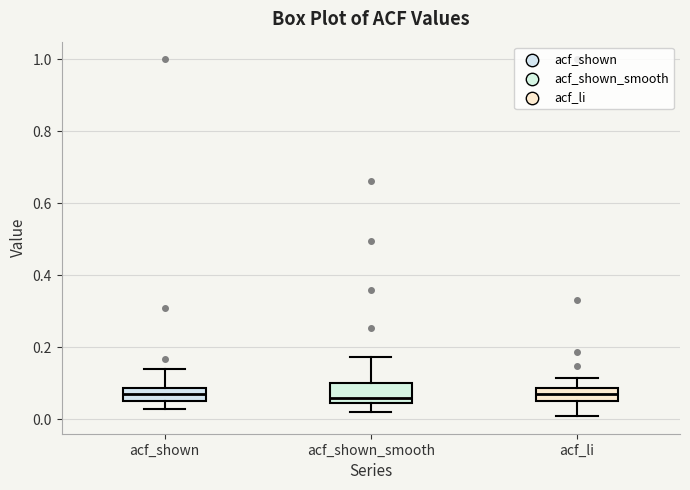

Reading left to right, read every box against the y-axis: the position of its median line, the range the box covers, and the ends of its whiskers. The values are not printed on the chart, so give them approximately, as read against the axis.

acf_shown: median 0.06 (inside the box), box 0.06 to 0.08, whiskers 0.02 to 0.14
acf_shown_smooth: median 0.06, box 0.04 to 0.10, whiskers 0.02 to 0.18
acf_li: median 0.06 (inside the box), box 0.06 to 0.08, whiskers 0.00 to 0.12